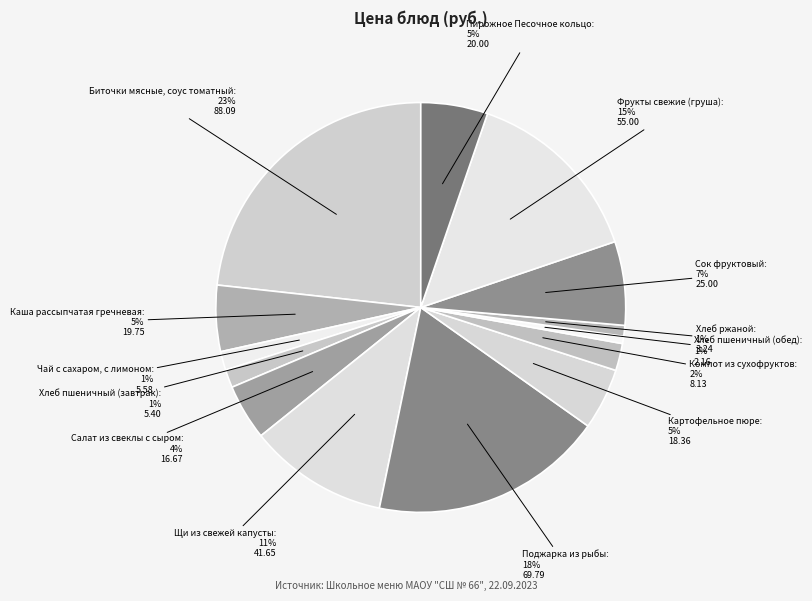

Is the sum of Салат из свеклы с сыром and Щи из свежей капусты greater than half?

No